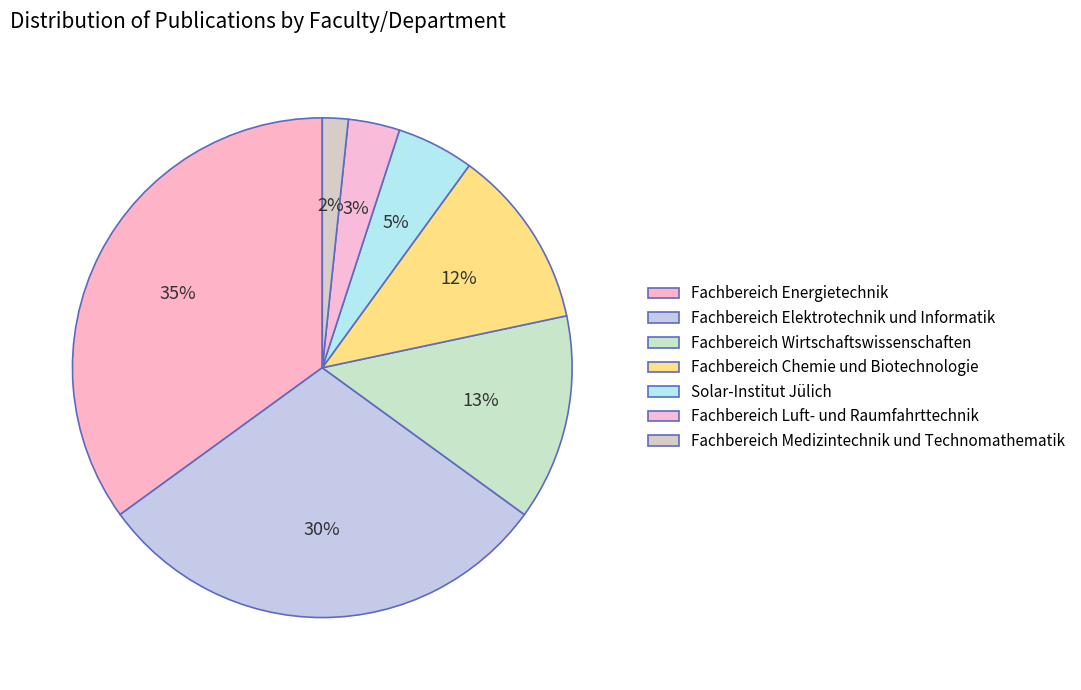

How many slices are in this pie chart?

7